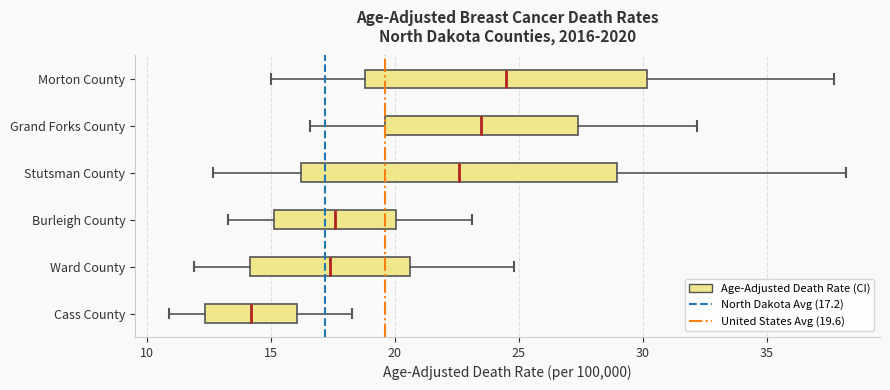

Reading bottom to top, read every box against the x-axis: the position of its median line, the range the box covers, and the ends of its whiskers. The values are not printed on the chart, so give them approximately, as read against the axis.

Cass County: median 14.0, box 12.5 to 16.0, whiskers 11.0 to 18.5
Ward County: median 17.5, box 14.0 to 20.5, whiskers 12.0 to 25.0
Burleigh County: median 17.5, box 15.0 to 20.0, whiskers 13.5 to 23.0
Stutsman County: median 22.5, box 16.0 to 29.0, whiskers 12.5 to 38.0
Grand Forks County: median 23.5, box 19.5 to 27.5, whiskers 16.5 to 32.0
Morton County: median 24.5, box 19.0 to 30.0, whiskers 15.0 to 37.5